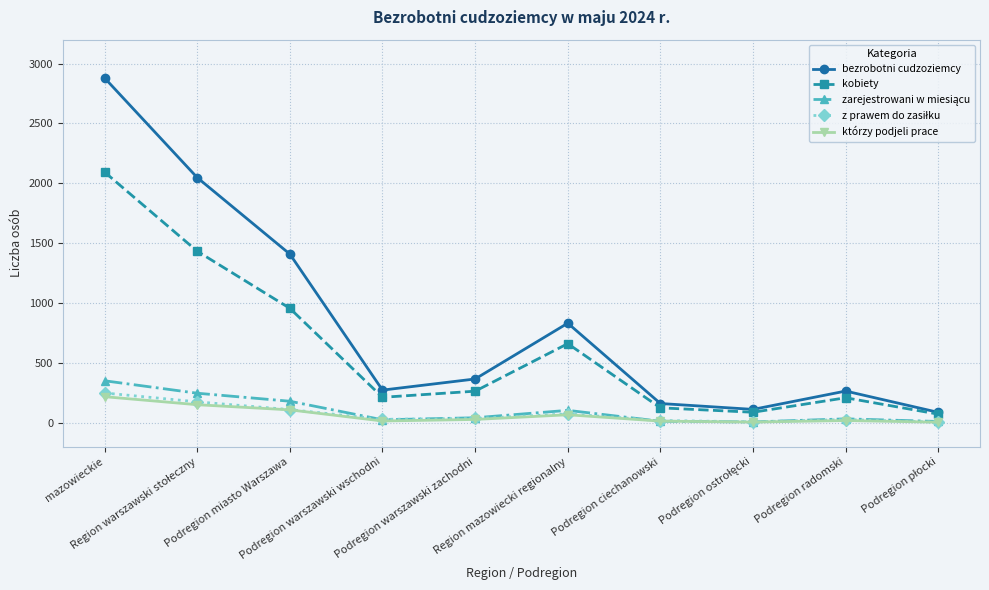

True or false: którzy podjeli prace and bezrobotni cudzoziemcy intersect in this chart.

False